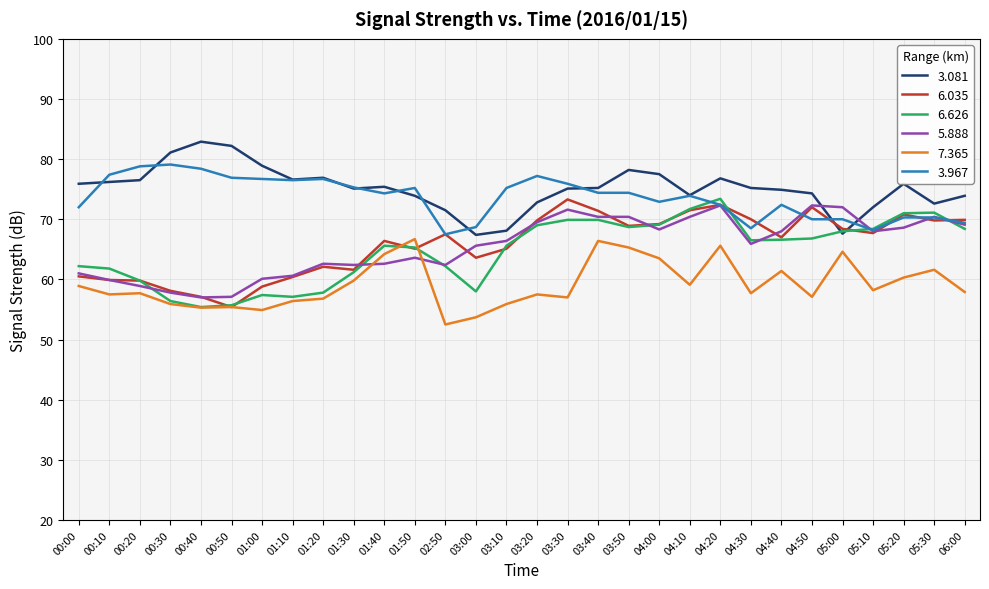

True or false: 3.967 and 7.365 cross at least once.

False